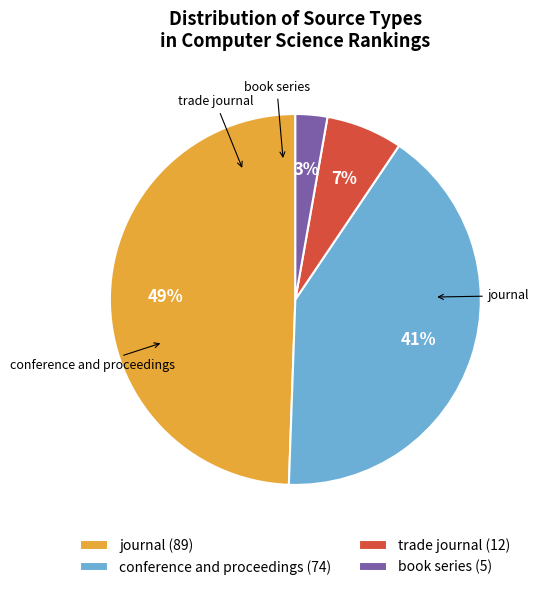

Approximately how many times larger is the value at conference and proceedings compared to journal?

0.8